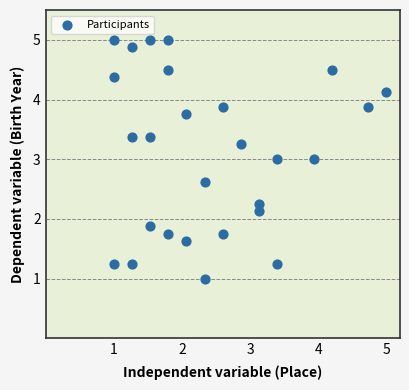

What is the range of Y values (max minus min)?

4.0